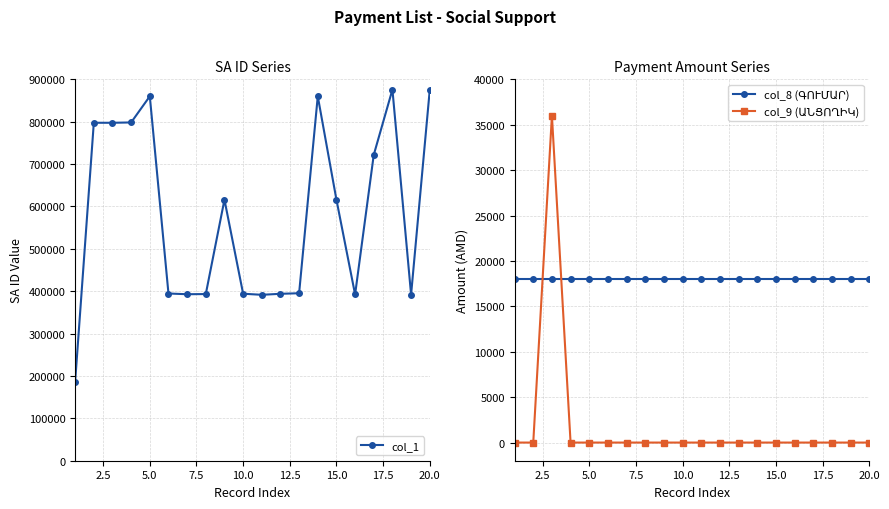

What is the lowest value of the col_1 series?

186766